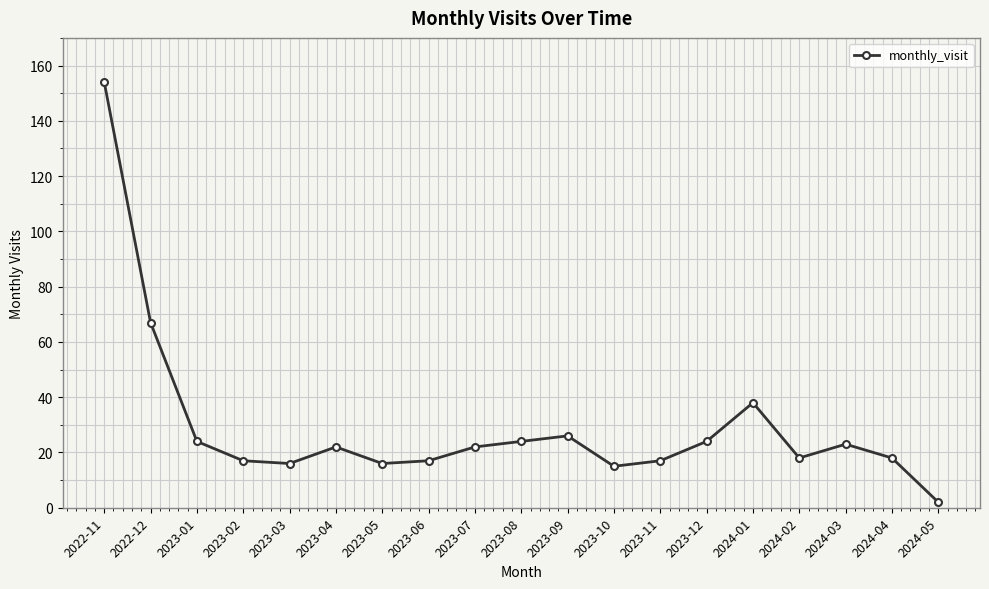

What is the label of the 17th point from the left?

2024-03